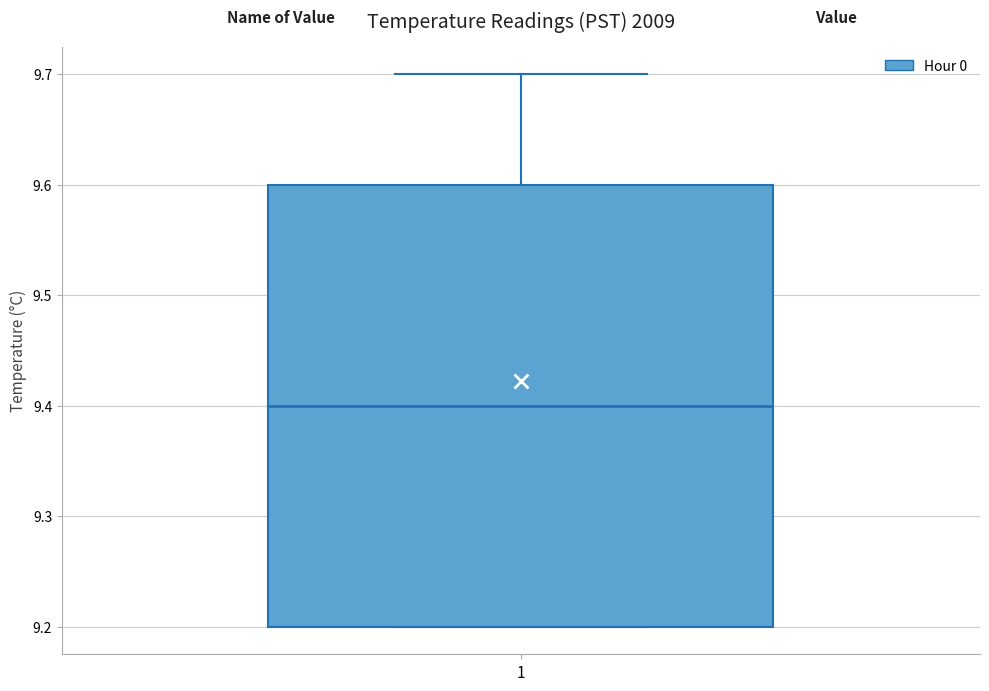

Read this box plot against the y-axis: the position of the median line, the range covered by the box, and the ends of both whiskers. The values are not printed on the chart, so give them approximately, as read against the axis.

median 9.4, box 9.2 to 9.6, whiskers 9.2 to 9.7